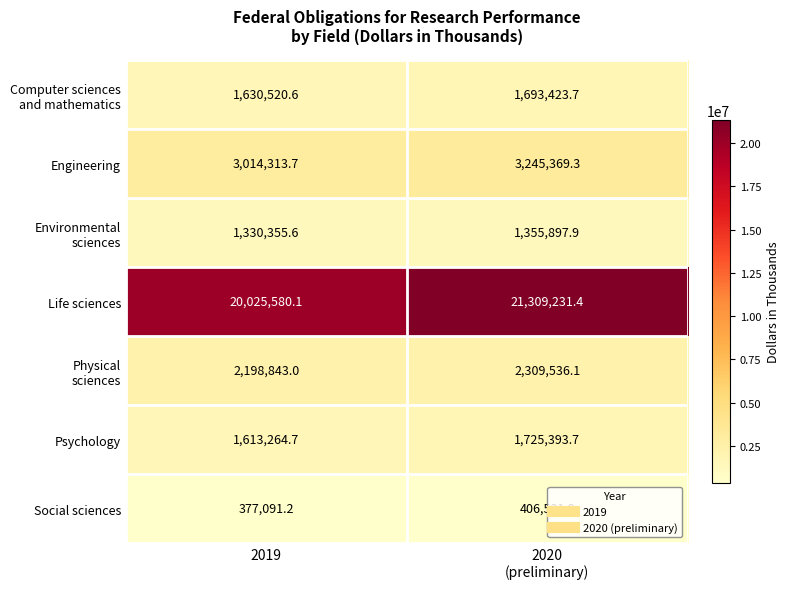

Count the number of categories in the chart.

2